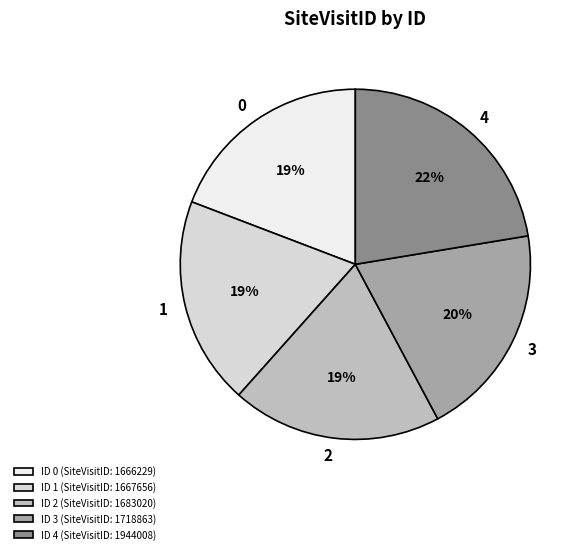

Count the number of slices in the pie.

5